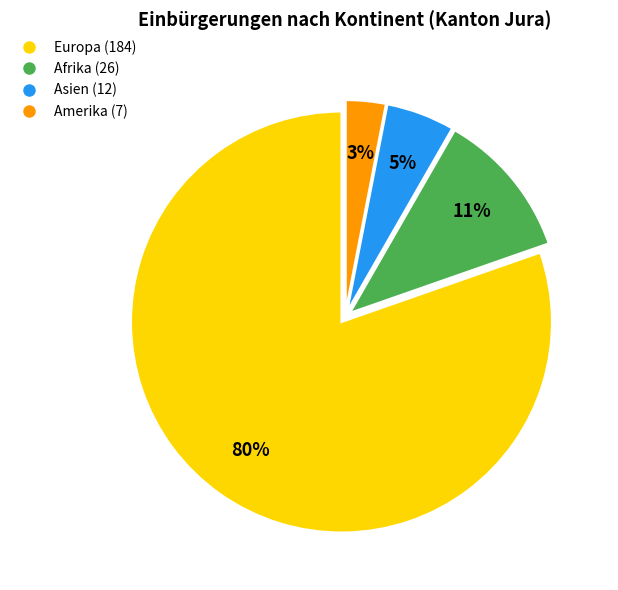

Is there any slice that represents more than half of the pie?

Yes